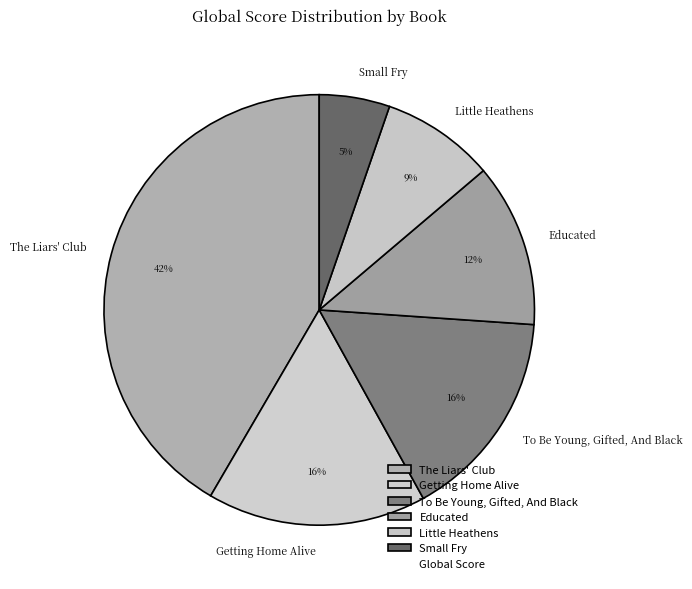

Count the number of slices in the pie.

6